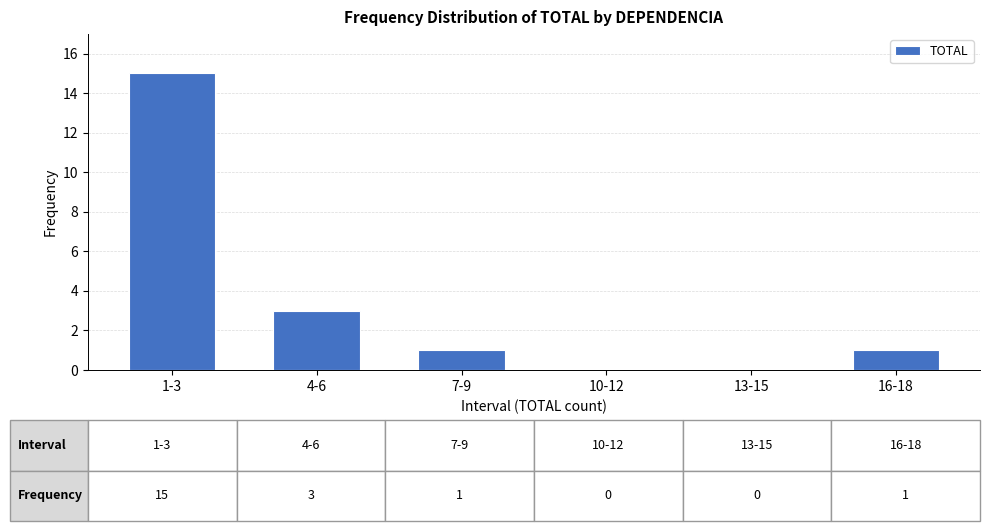

Reading right to left, what are all the values shown in this chart?

16-18=1	13-15=0	10-12=0	7-9=1	4-6=3	1-3=15